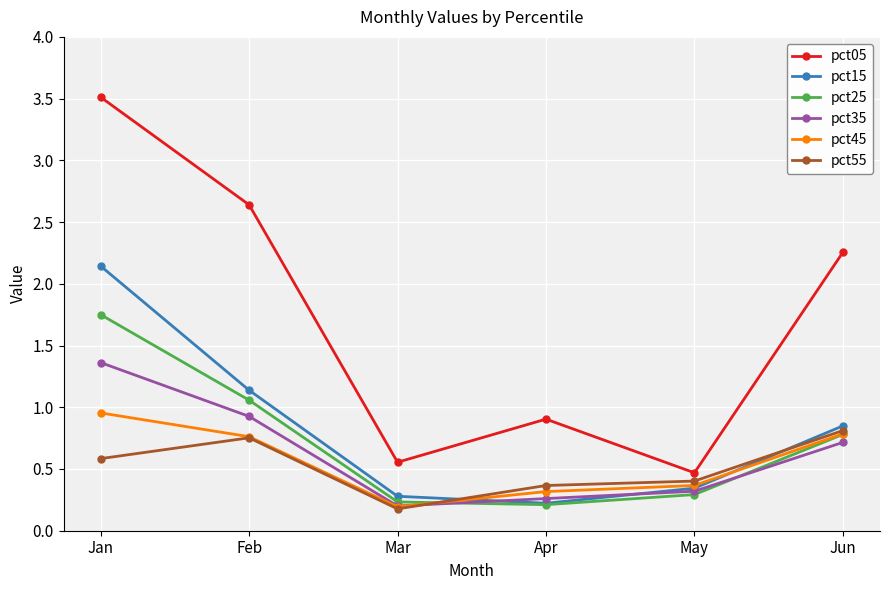

What is the difference between the highest and lowest values at Mar?

0.4